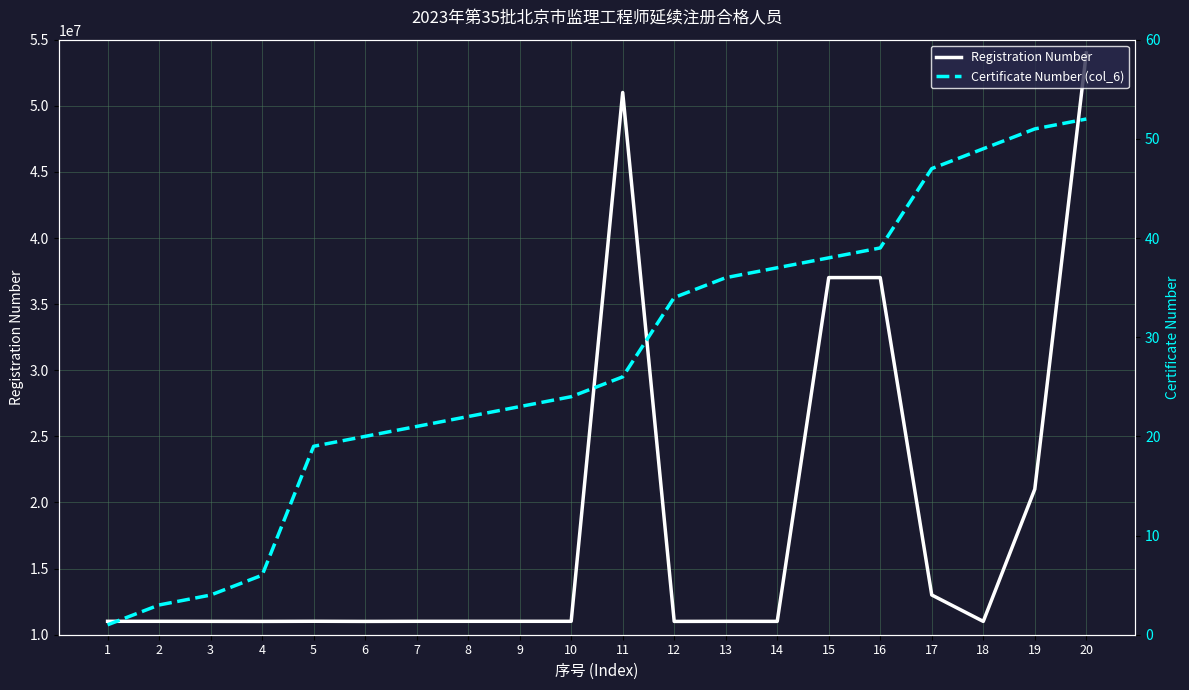

Which category has the highest value in the Registration Number series?

20